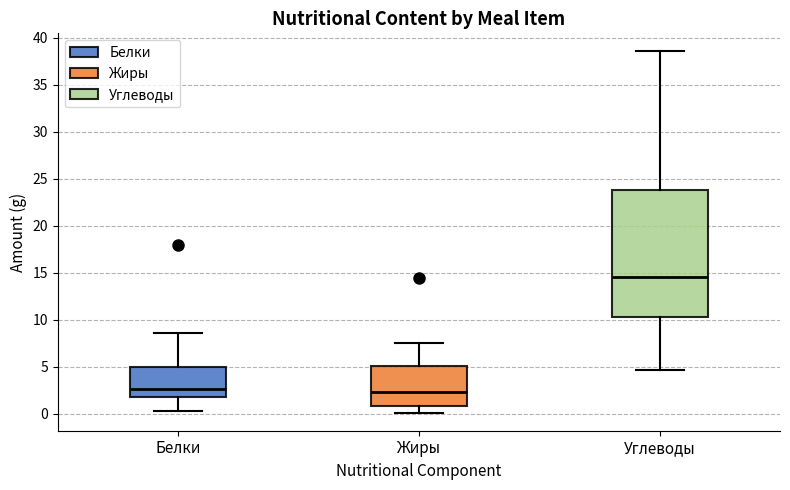

Reading left to right, transcribe this box plot: for each box, give where its median line is, the range the box spans, and where its two whiskers end, as read against the y-axis. The values are not printed on the chart, so give them approximately, as read against the axis.

Белки: median 2.5, box 1.5 to 5.0, whiskers 0.5 to 8.5
Жиры: median 2.5, box 1.0 to 5.0, whiskers 0.0 to 7.5
Углеводы: median 14.5, box 10.0 to 24.0, whiskers 4.5 to 38.5